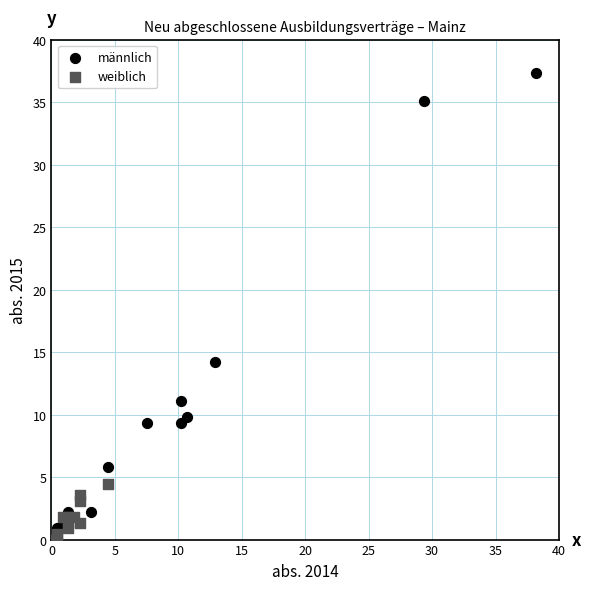

What are all the series names shown in the legend?

männlich, weiblich